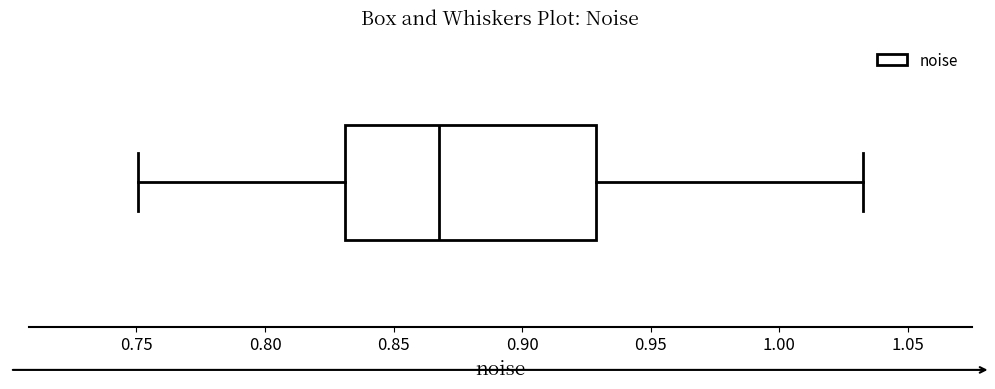

Where does the median line of the box sit on the x-axis? The values are not printed on the chart, so give them approximately, as read against the axis.

0.87